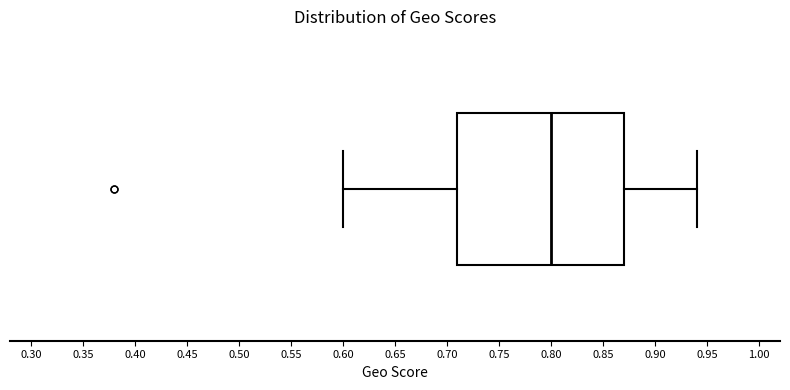

Where does the median line of the box sit on the x-axis? The values are not printed on the chart, so give them approximately, as read against the axis.

0.80